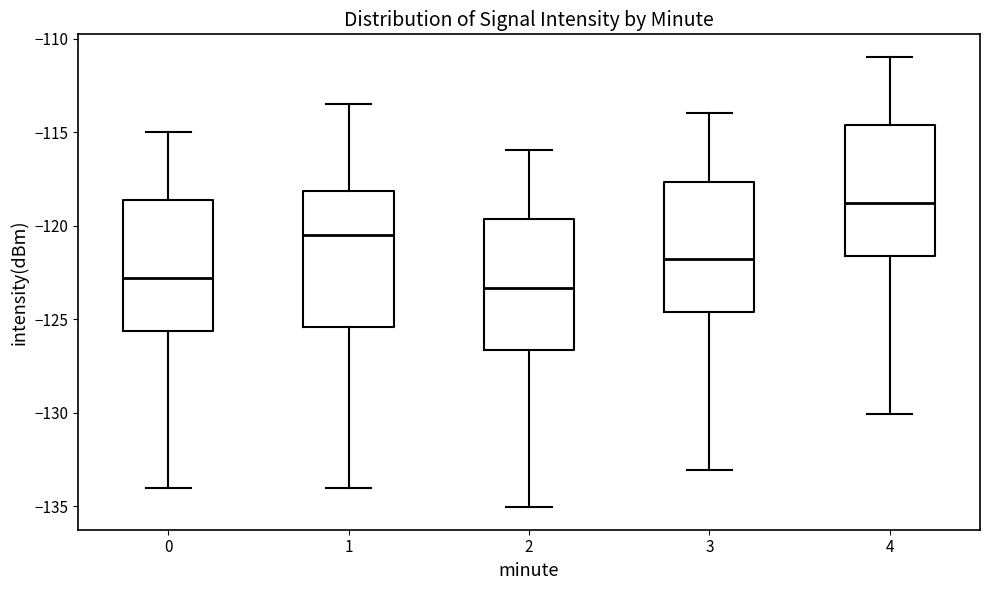

Which box's median line is the highest?

4